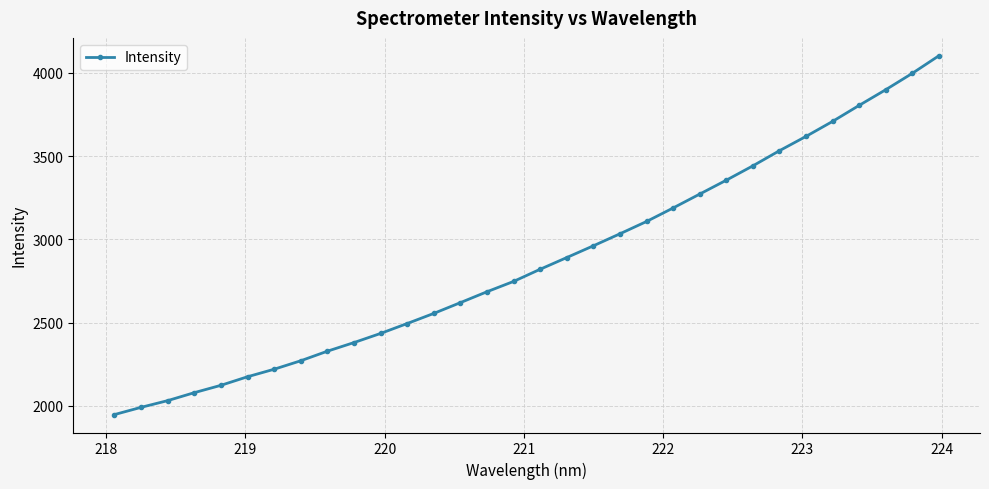

What is the greatest value displayed?

4102.1